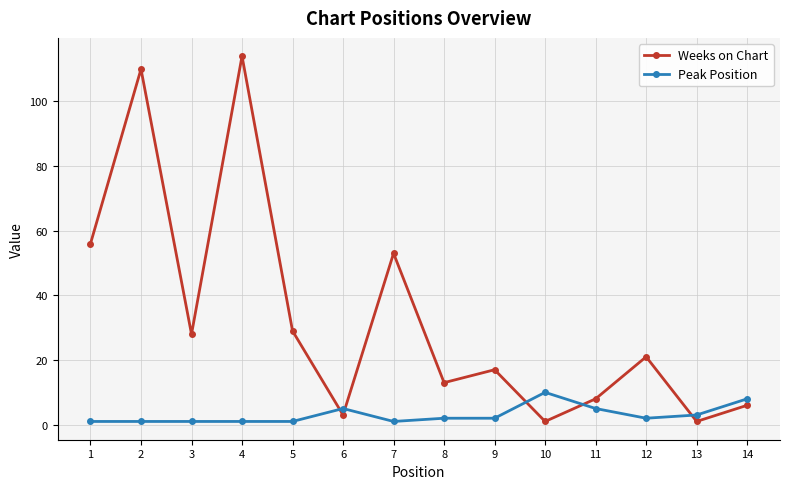

At how many categories does at least one series exceed 74?

2